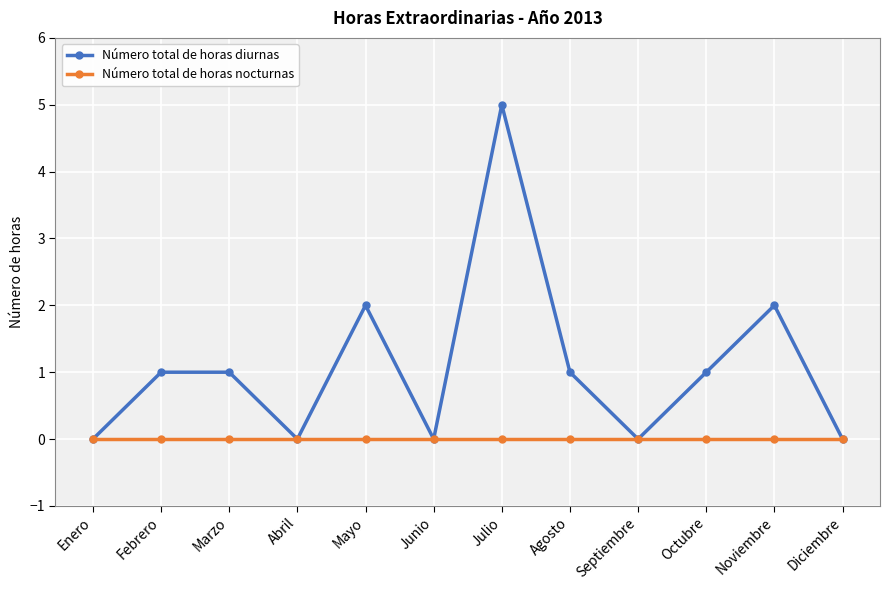

List the series in order of their peak value, highest first.

Número total de horas diurnas, Número total de horas nocturnas